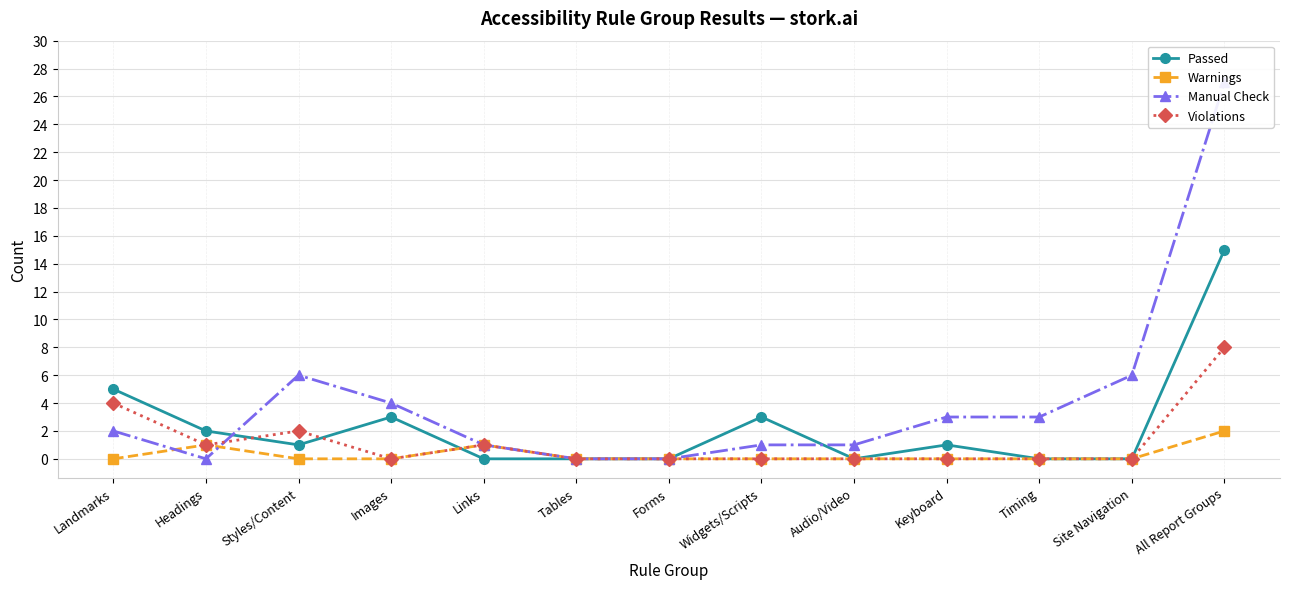

Which series has the largest range (max minus min)?

Manual Check